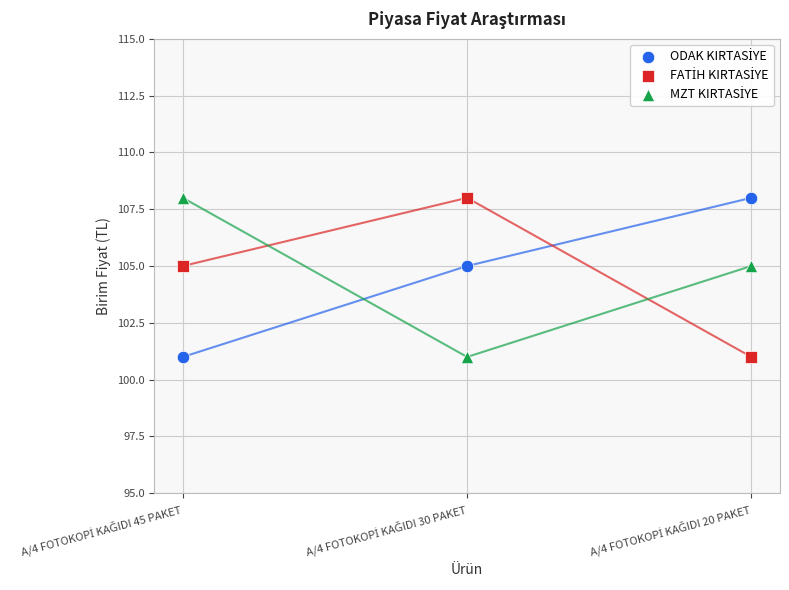

Across all data points, what is the average Y value?

105